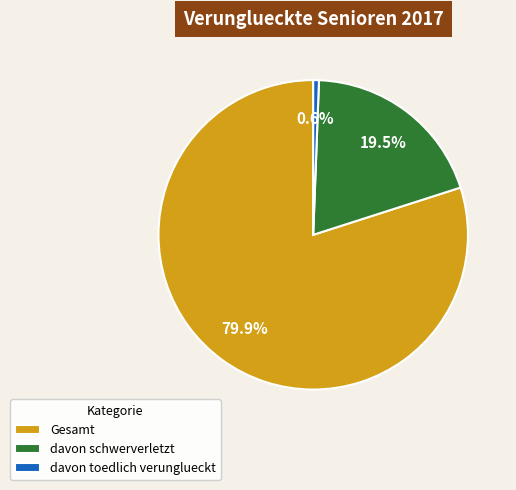

Count the number of slices in the pie.

3